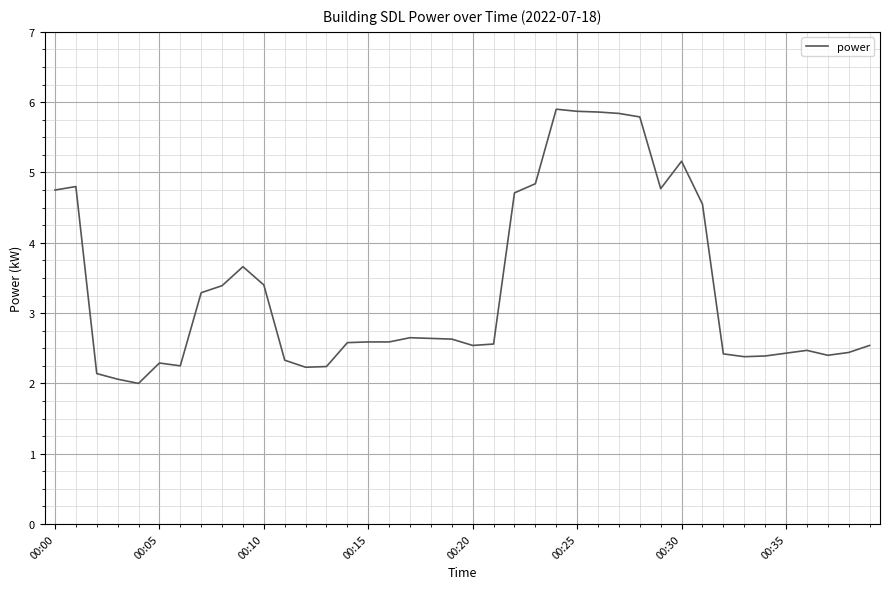

What is the difference between the maximum and minimum values?

3.9